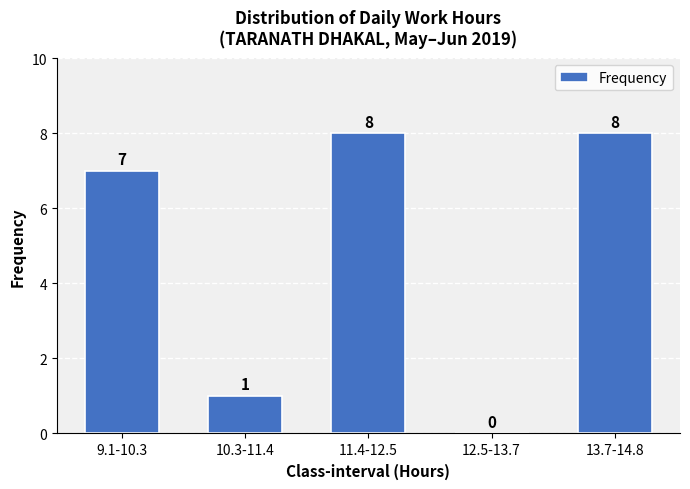

Reading left to right, extract all data points from this chart.

9.1-10.3=7	10.3-11.4=1	11.4-12.5=8	12.5-13.7=0	13.7-14.8=8